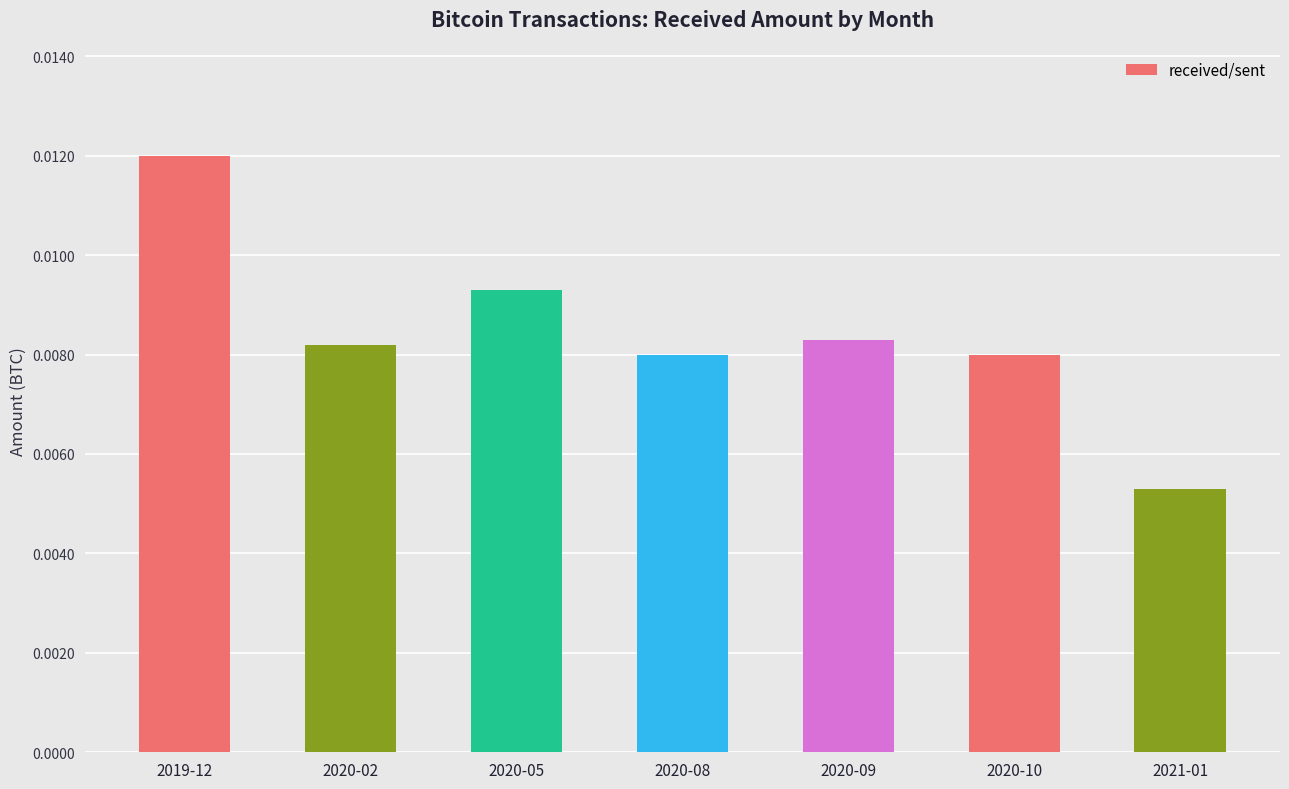

What is the label of the 1st bar from the right?

2021-01